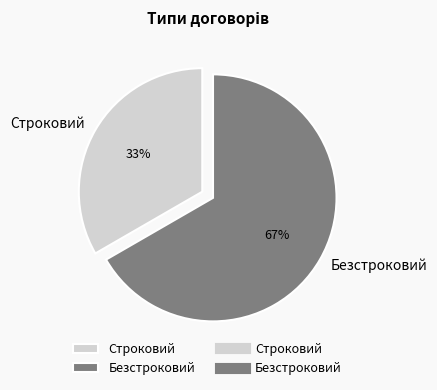

Rank the categories by value from lowest to highest.

Строковий, Безстроковий